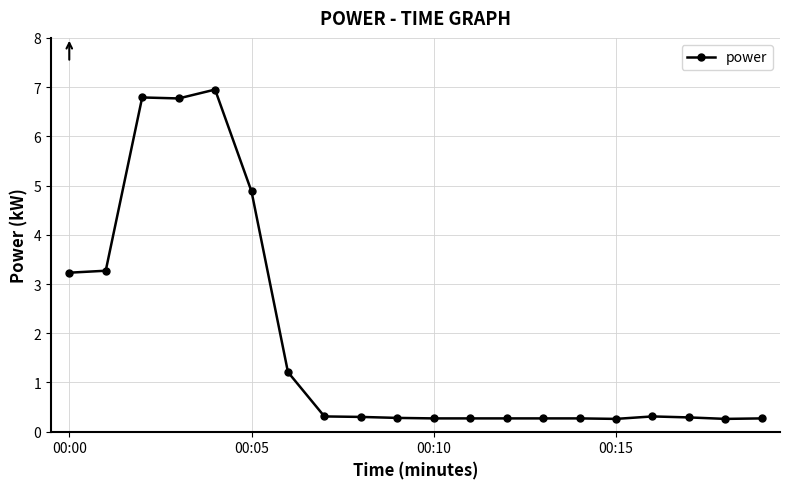

What is the value of the 7th point from the left?

1.2